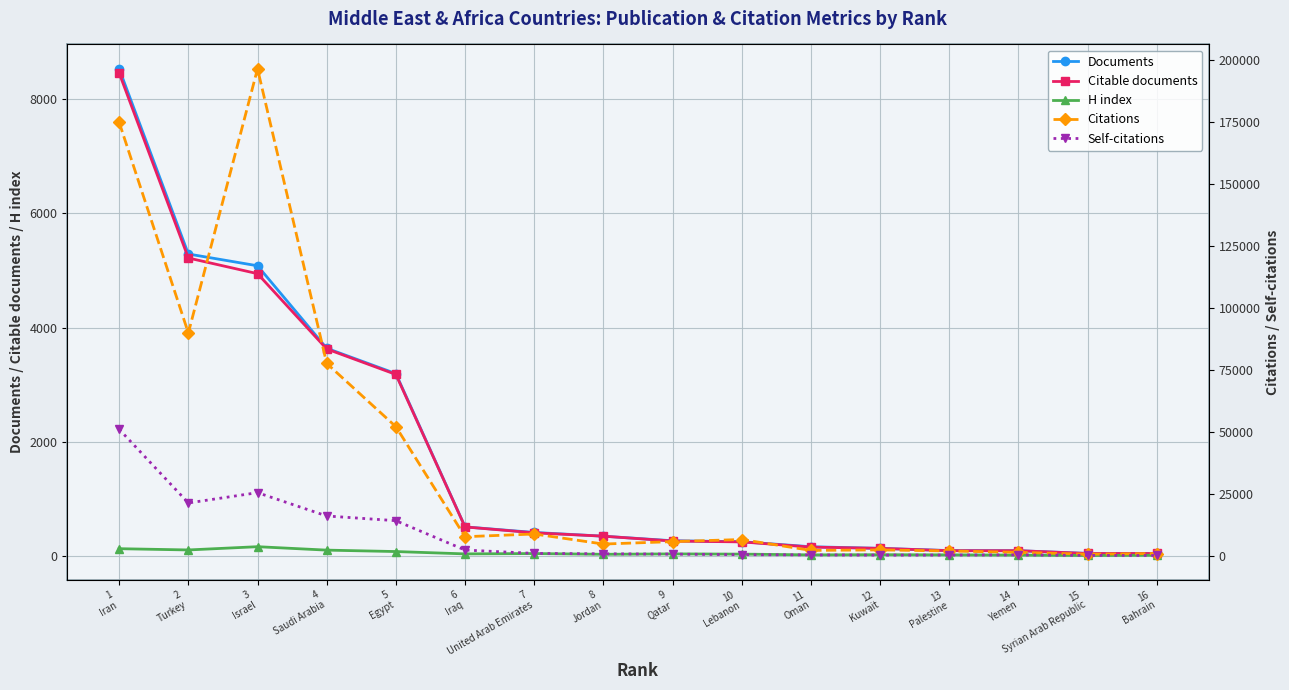

How many interior local valleys does the Citations series have?

5